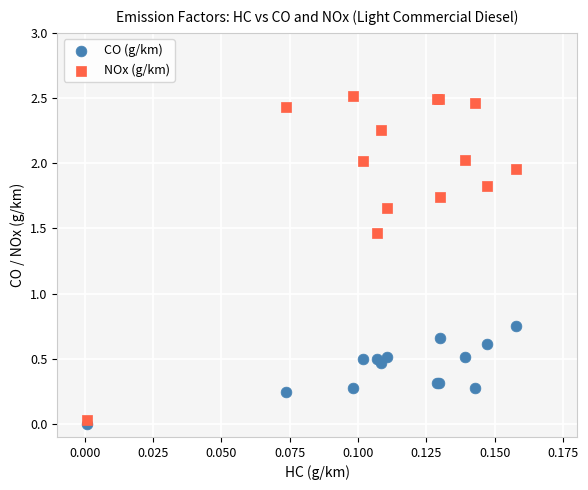

Which series has the largest Y range (max minus min)?

NOx (g/km)